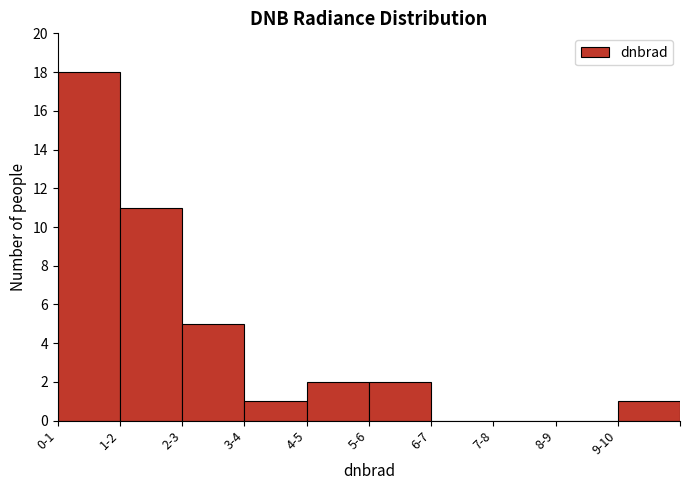

Reading left to right, transcribe all the data shown in this chart.

0-1=18	1-2=11	2-3=5	3-4=1	4-5=2	5-6=2	6-7=0	7-8=0	8-9=0	9-10=1